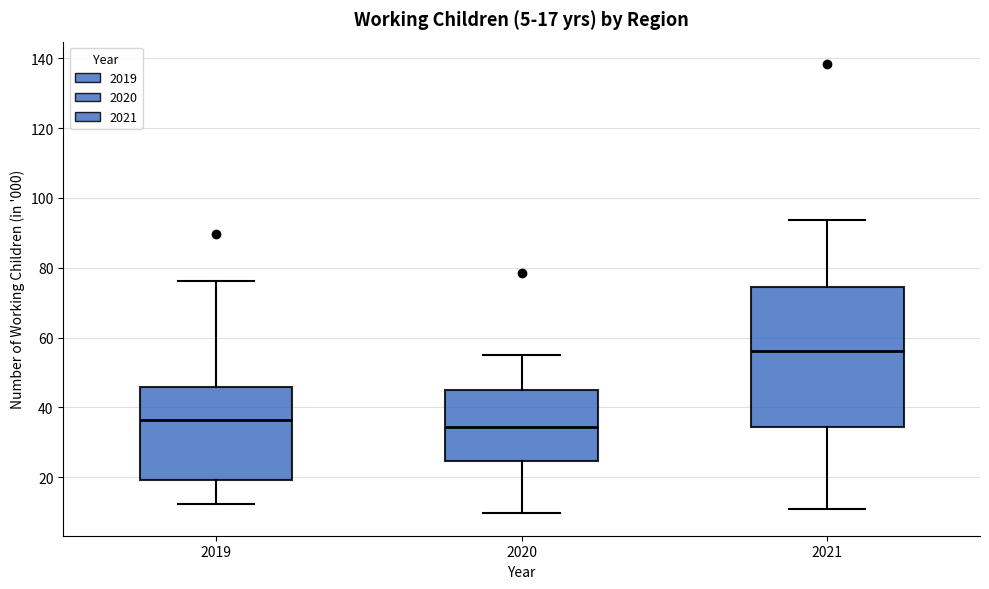

Comparing the boxes themselves (not the whiskers), which one is the tallest?

2021